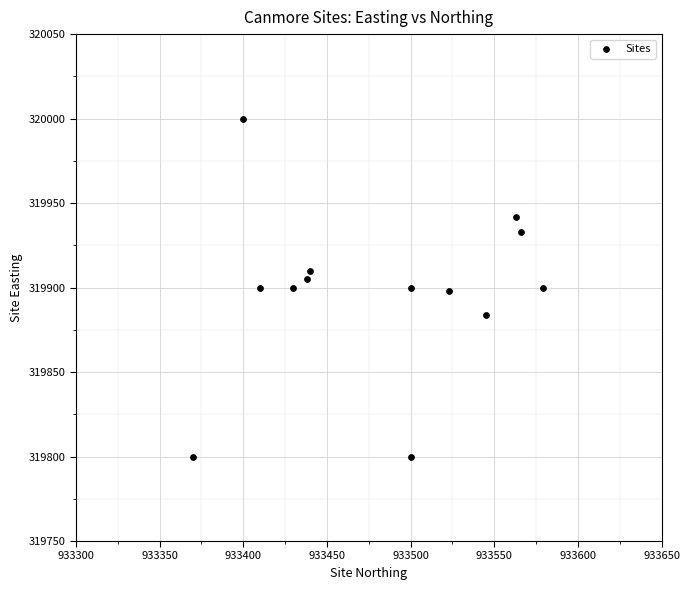

What is the range of X values (max minus min)?

209